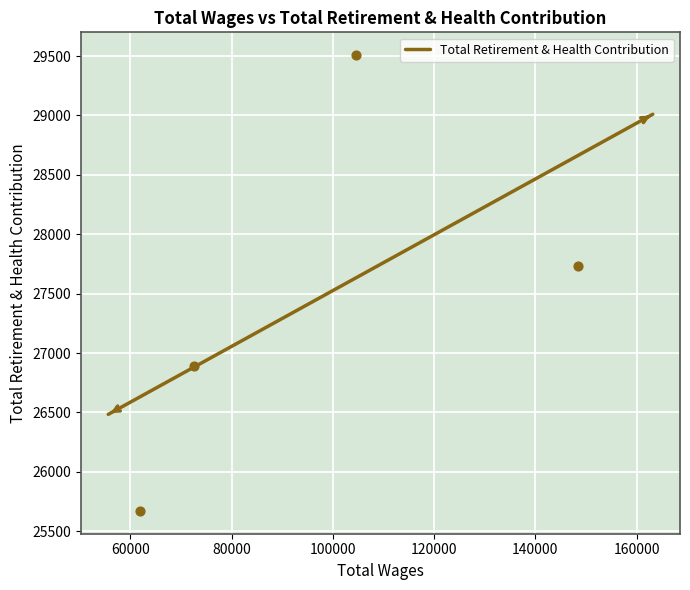

Approximately how many times larger is the value at 148349.0 compared to 104578.0?

0.9